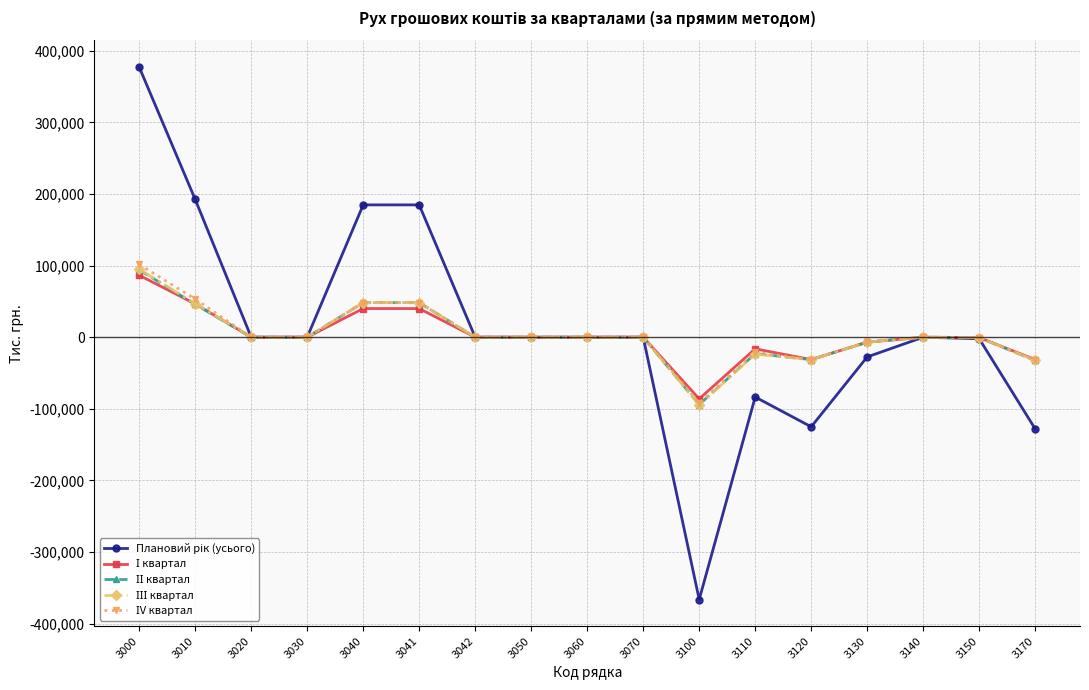

At which category is the sum across all series the highest?

3000